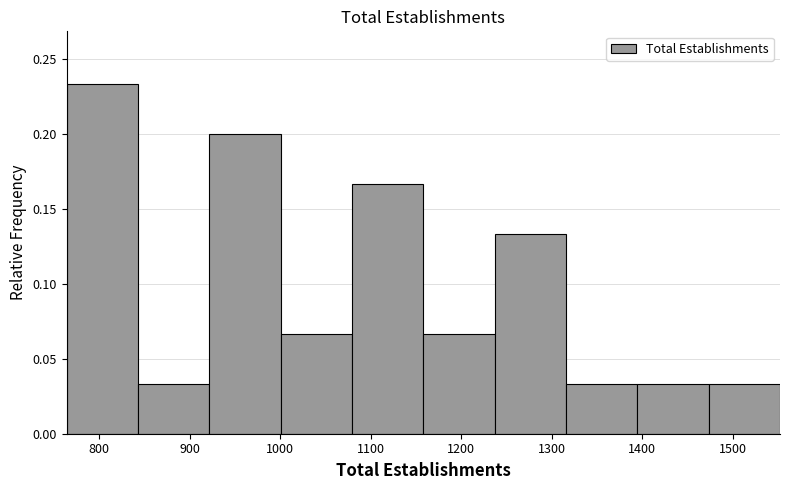

Reading left to right, transcribe this chart: for each bar, give the range it covers on the x-axis and its height. Neither the bar edges nor the heights are printed on the chart, so give them approximately, as read against the axes.

760 to 840: 0.235
840 to 920: 0.035
920 to 1000: 0.200
1000 to 1080: 0.065
1080 to 1160: 0.165
1160 to 1240: 0.065
1240 to 1320: 0.135
1320 to 1390: 0.035
1390 to 1470: 0.035
1470 to 1550: 0.035